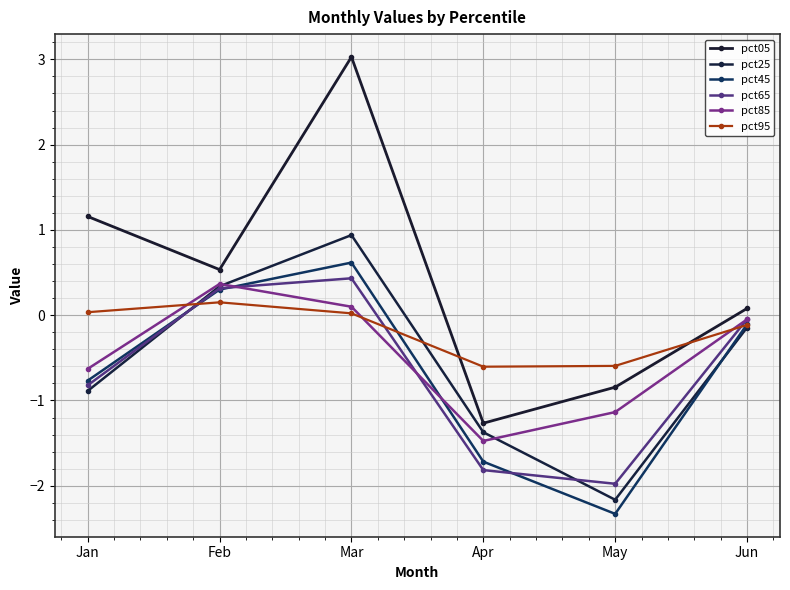

True or false: pct65 has more than 1 interior local peaks.

False